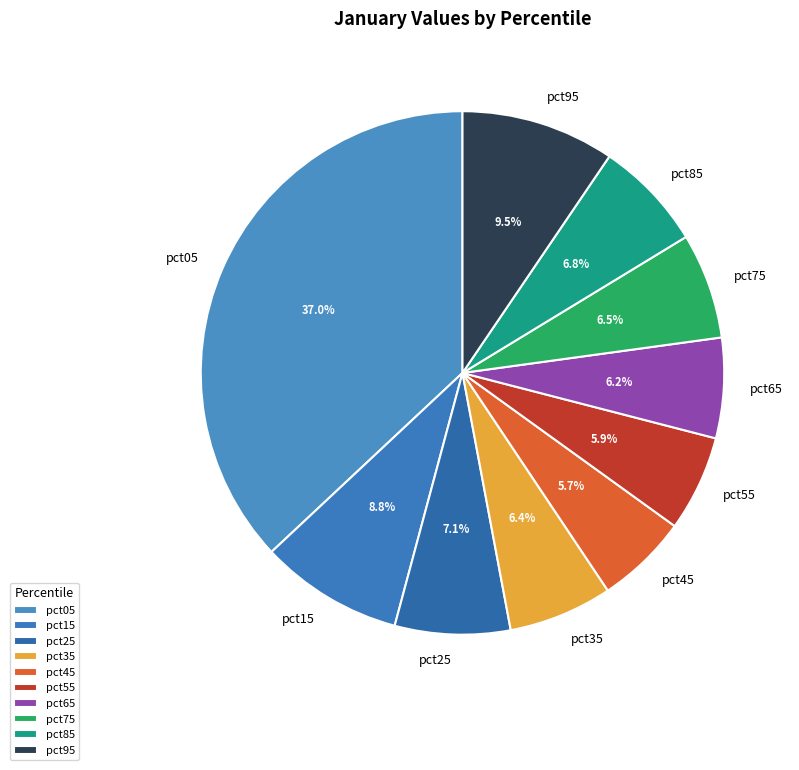

Which slice is the largest?

pct05